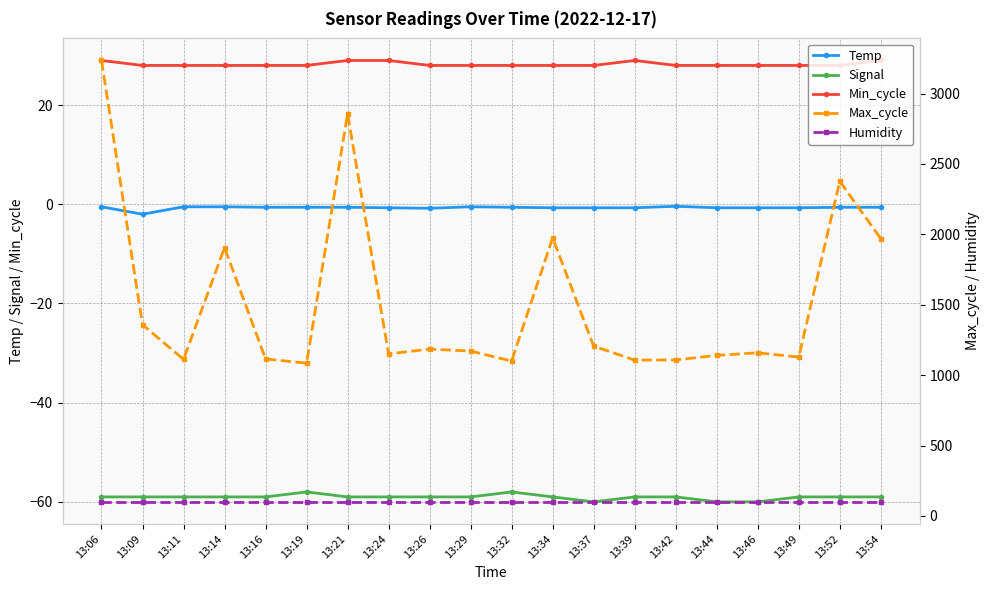

Rank the categories by Min_cycle value from highest to lowest.

13:06, 13:21, 13:24, 13:39, 13:54, 13:09, 13:11, 13:14, 13:16, 13:19, 13:26, 13:29, 13:32, 13:34, 13:37, 13:42, 13:44, 13:46, 13:49, 13:52